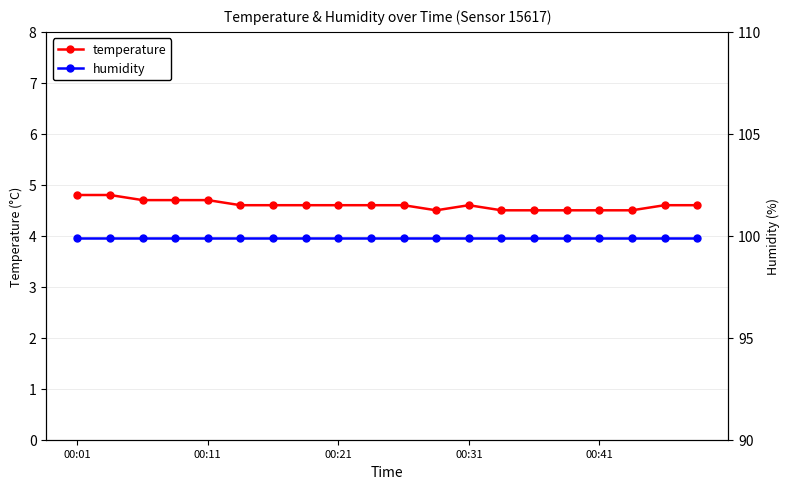

True or false: humidity has a value of 171.1 at 17.

False